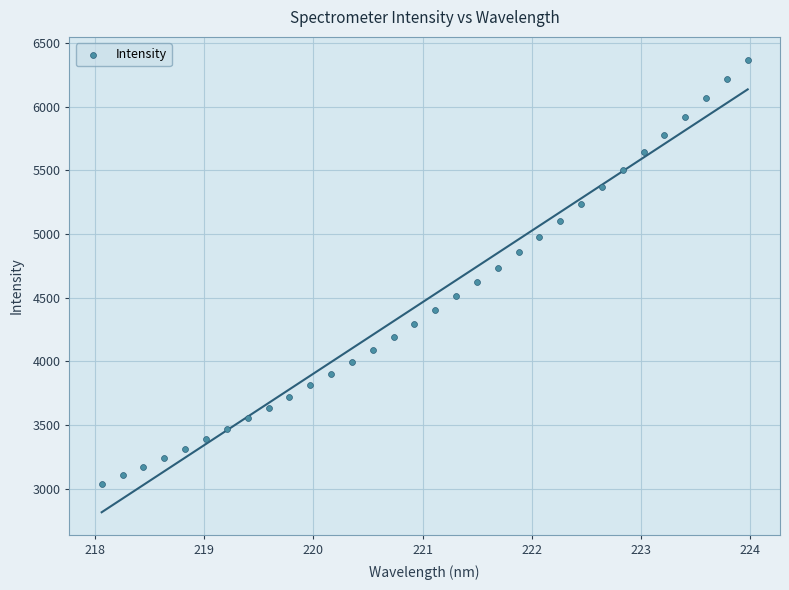

What is the range of X values (max minus min)?

5.9